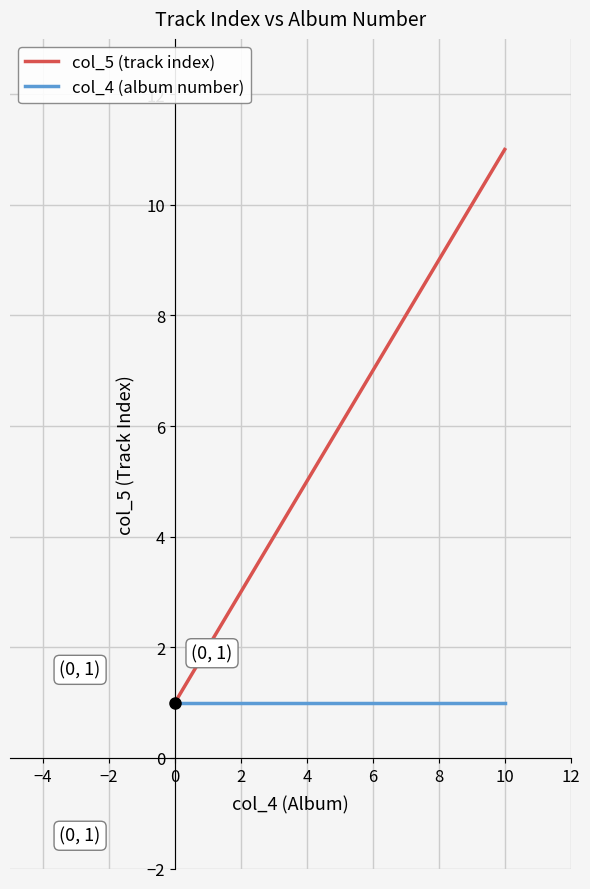

Rank the series by their average value, from lowest to highest.

col_4 (album number), col_5 (track index)